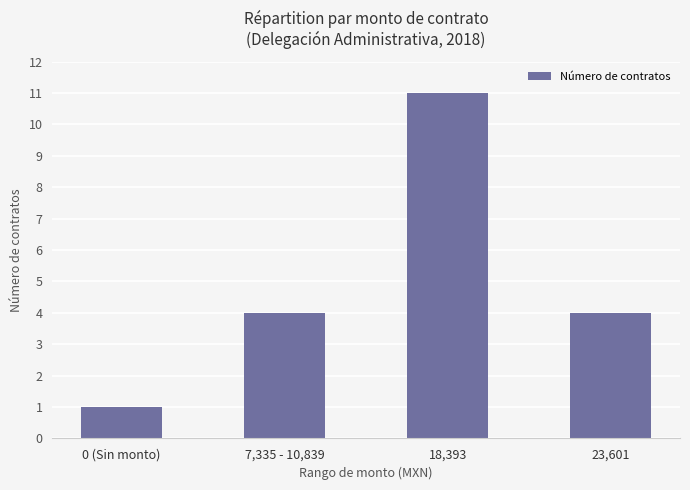

Reading left to right, list all the values displayed in this chart.

1	4	11	4